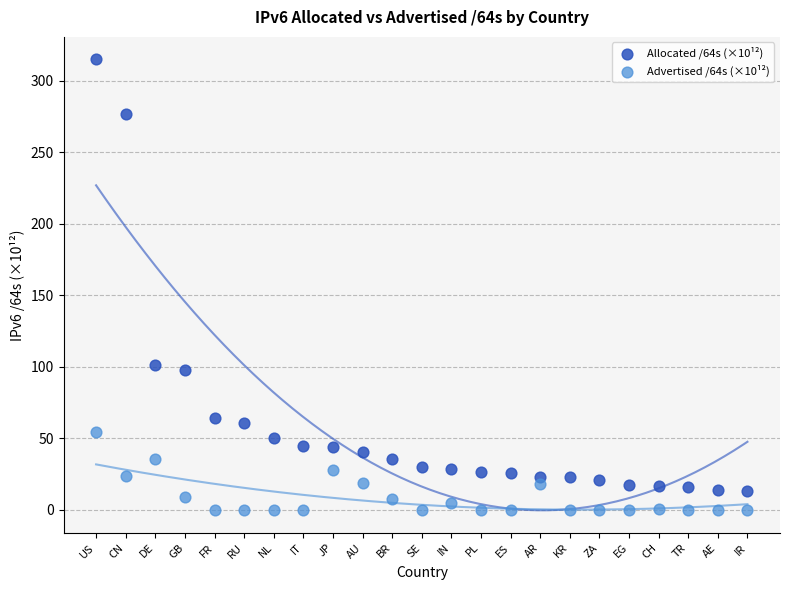

Across all data points, what is the range of X values (max minus min)?

22.0